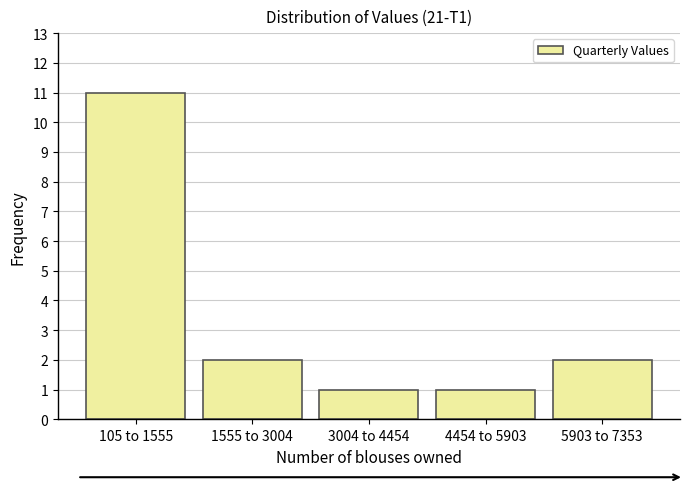

Reading left to right, what are all the values shown in this chart?

105 to 1555=11	1555 to 3004=2	3004 to 4454=1	4454 to 5903=1	5903 to 7353=2